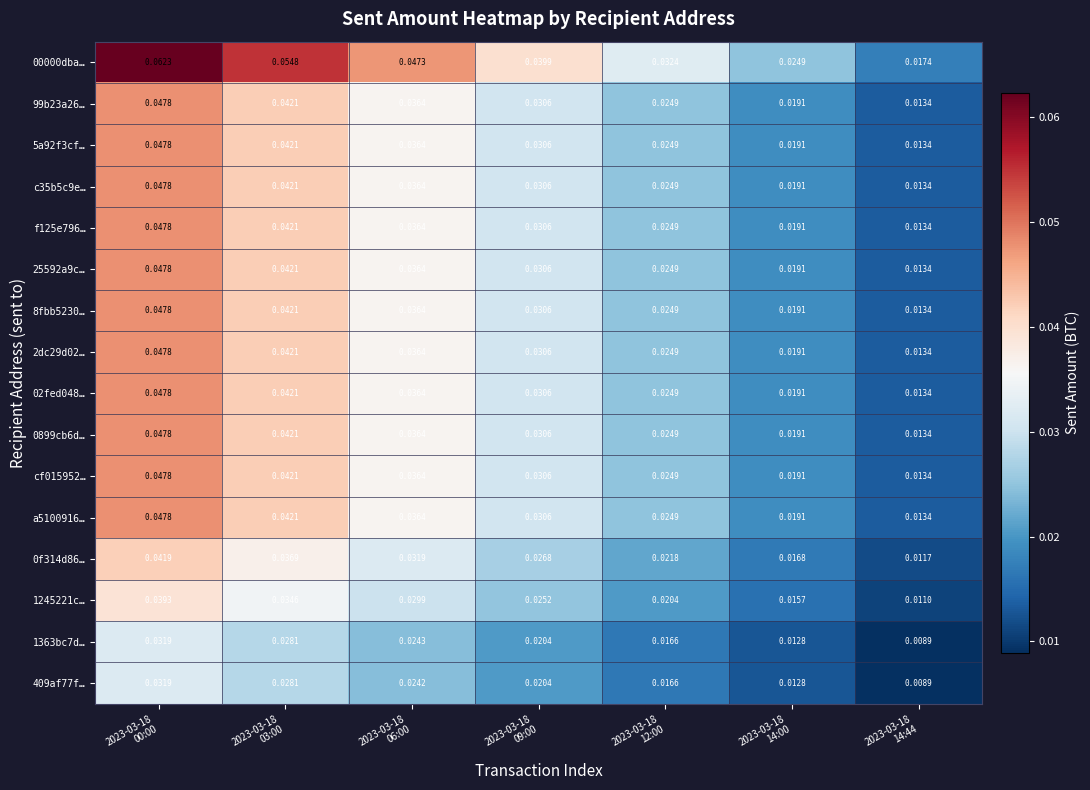

What is the maximum value shown in the chart?

0.1